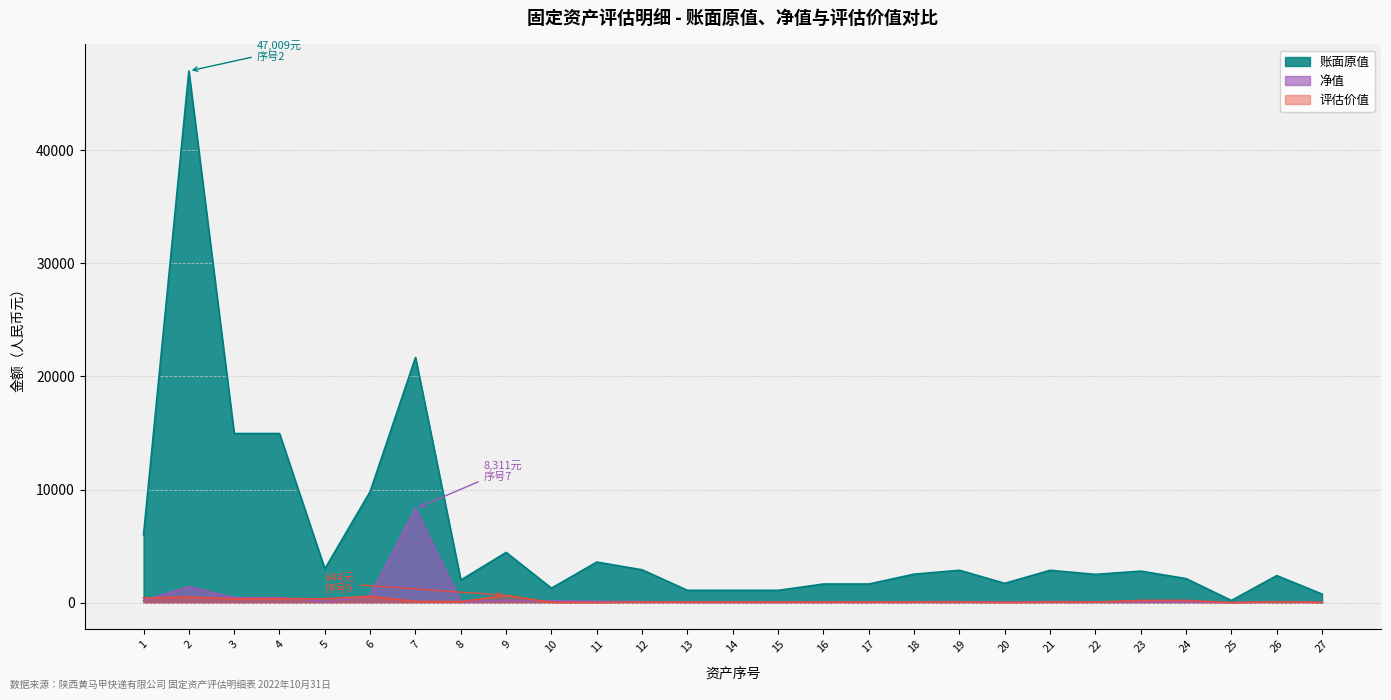

How many intersections are there between 净值 and 评估价值?

11